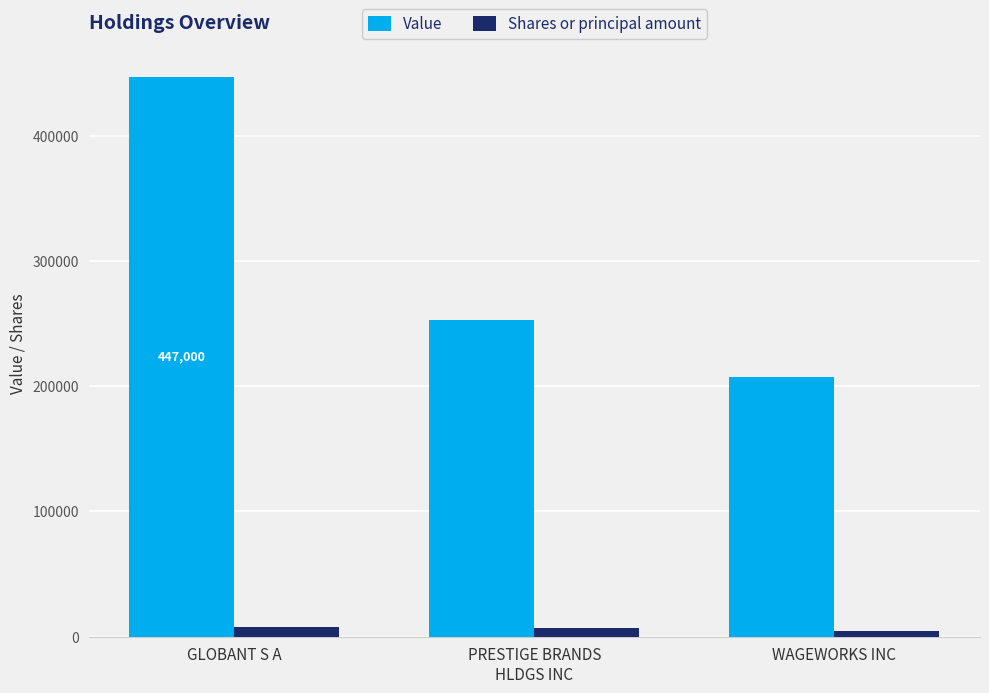

Rank the series by their average value, from lowest to highest.

Shares or principal amount, Value